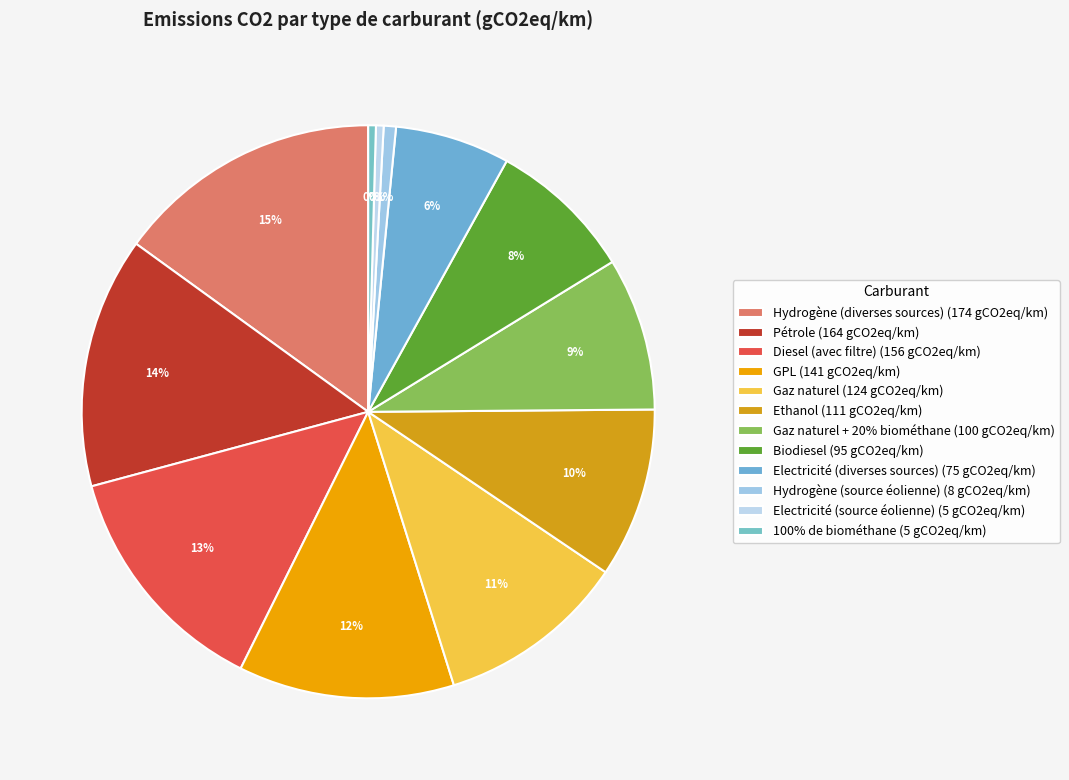

Count the number of slices in the pie.

12